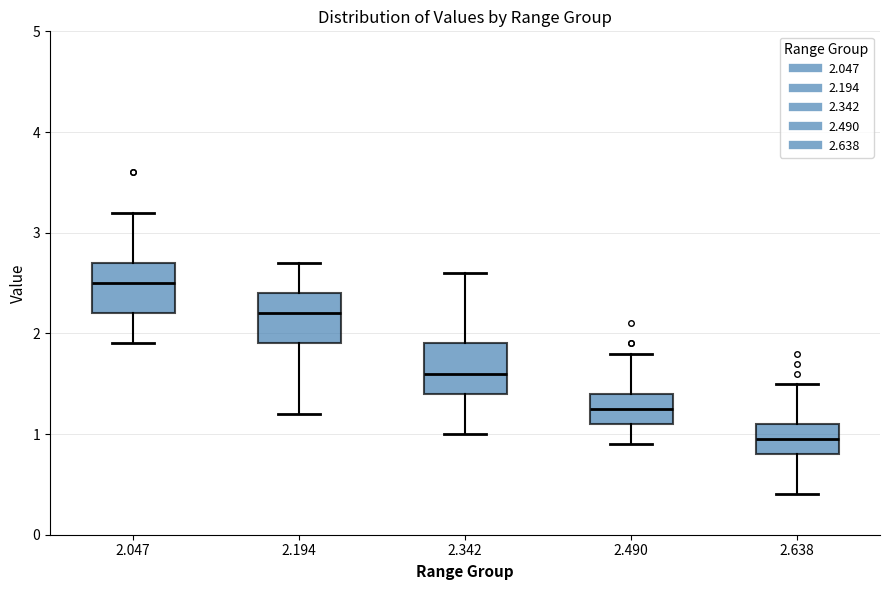

Reading left to right, read every box against the y-axis: the position of its median line, the range the box covers, and the ends of its whiskers. The values are not printed on the chart, so give them approximately, as read against the axis.

2.047: median 2.5, box 2.2 to 2.7, whiskers 1.9 to 3.2
2.194: median 2.2, box 1.9 to 2.4, whiskers 1.2 to 2.7
2.342: median 1.6, box 1.4 to 1.9, whiskers 1.0 to 2.6
2.490: median 1.3, box 1.1 to 1.4, whiskers 0.9 to 1.8
2.638: median 1.0, box 0.8 to 1.1, whiskers 0.4 to 1.5